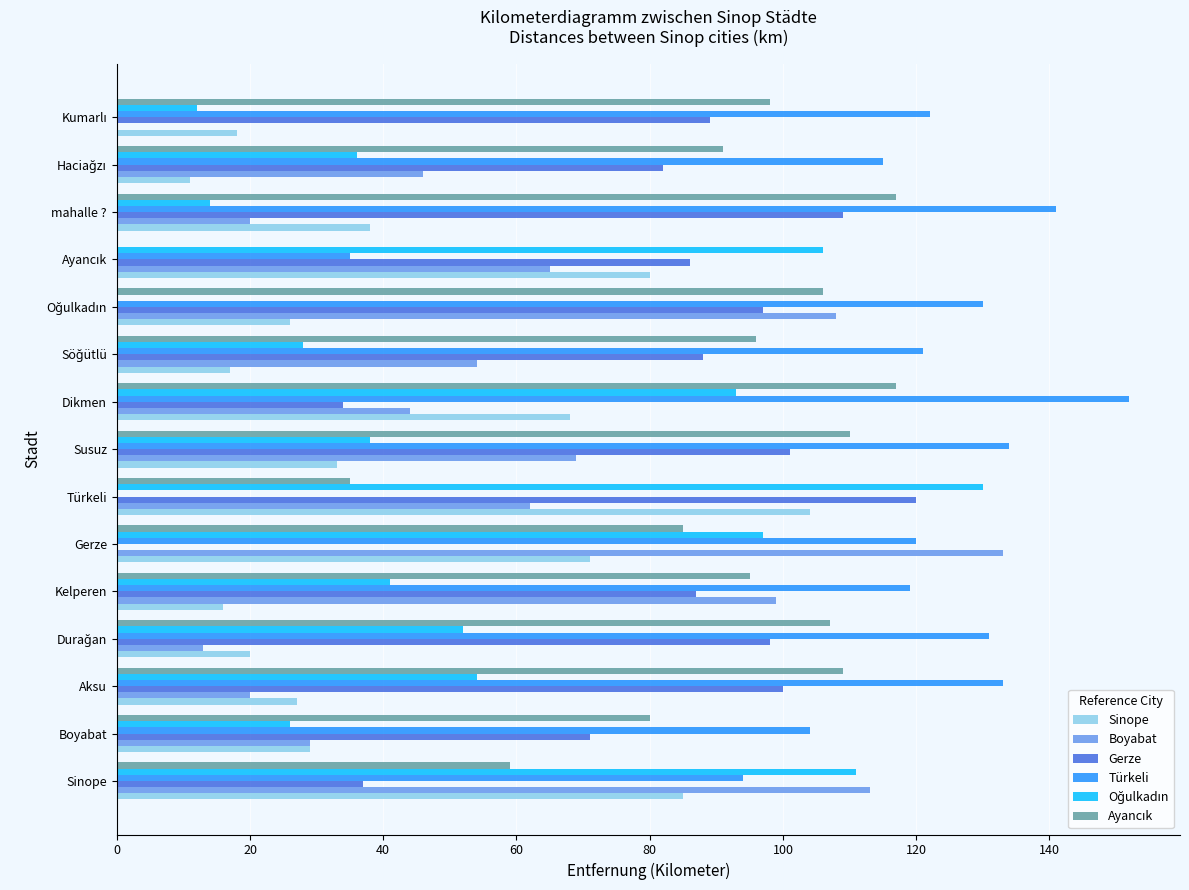

What is the maximum value for Gerze?

120